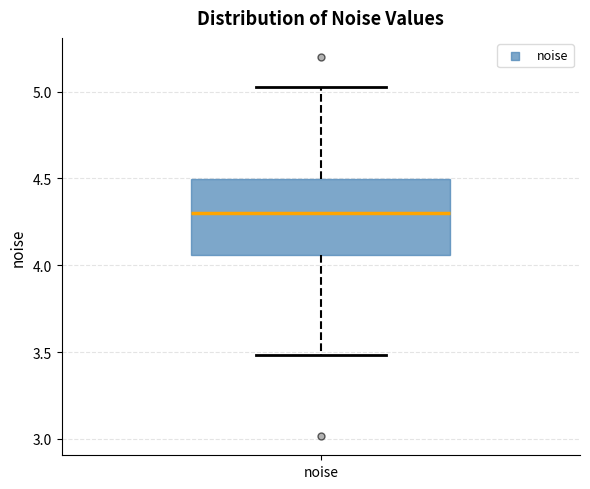

Transcribe this box plot: give where the median line is, the range the box spans, and where the two whiskers end, as read against the y-axis. The values are not printed on the chart, so give them approximately, as read against the axis.

median 4.30, box 4.05 to 4.50, whiskers 3.50 to 5.05